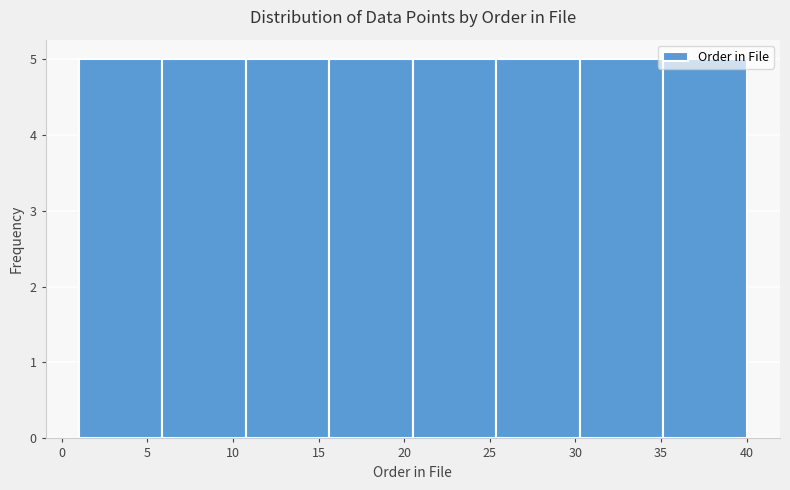

Reading left to right, transcribe this chart: for each bar, give the range it covers on the x-axis and its height. Neither the bar edges nor the heights are printed on the chart, so give them approximately, as read against the axes.

1.0 to 6.0: 5
6.0 to 11.0: 5
11.0 to 15.5: 5
15.5 to 20.5: 5
20.5 to 25.5: 5
25.5 to 30.5: 5
30.5 to 35.0: 5
35.0 to 40.0: 5